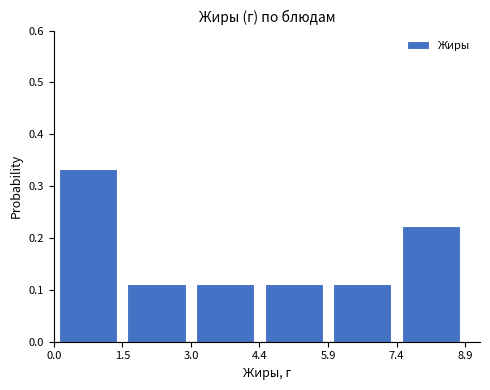

Reading left to right, list every bar in this chart as the range it spans on the x-axis followed by its height. The values are not printed on the chart, so give them approximately, as read against the axis.

0.0 to 1.5: 0.33
1.5 to 3.0: 0.11
3.0 to 4.4: 0.11
4.4 to 5.9: 0.11
5.9 to 7.4: 0.11
7.4 to 8.9: 0.22